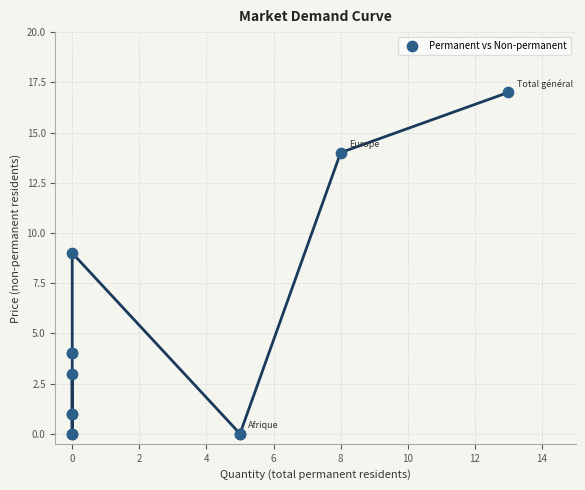

What Y value in the scatter plot is closest to 8?

9